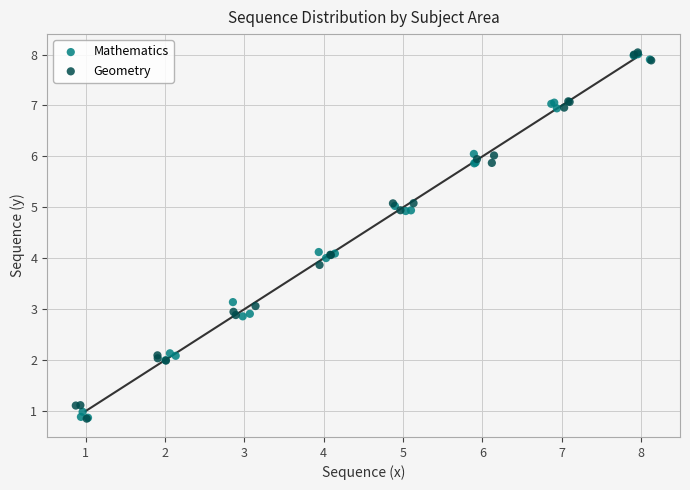

What are all the series names shown in the legend?

Mathematics, Geometry